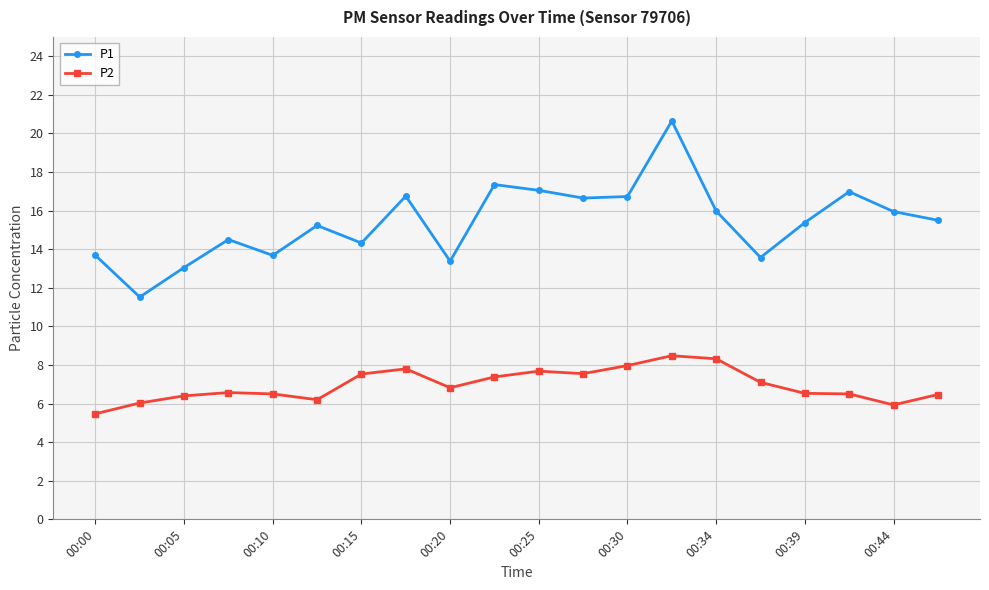

What are all the series names shown in the legend?

P1, P2